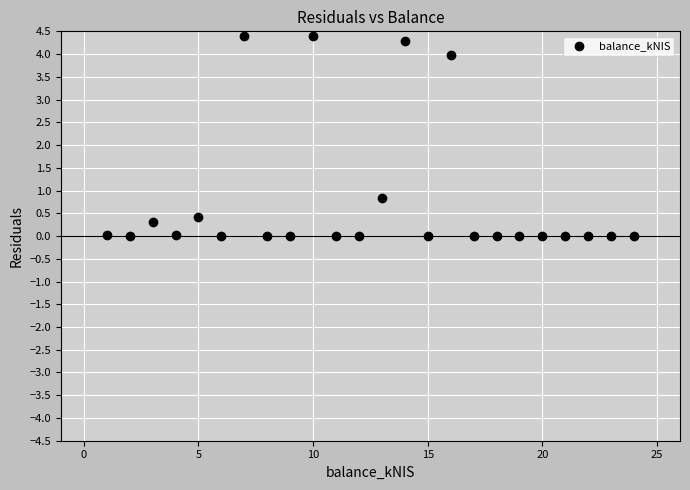

What Y value in the scatter plot is closest to 2?

0.8